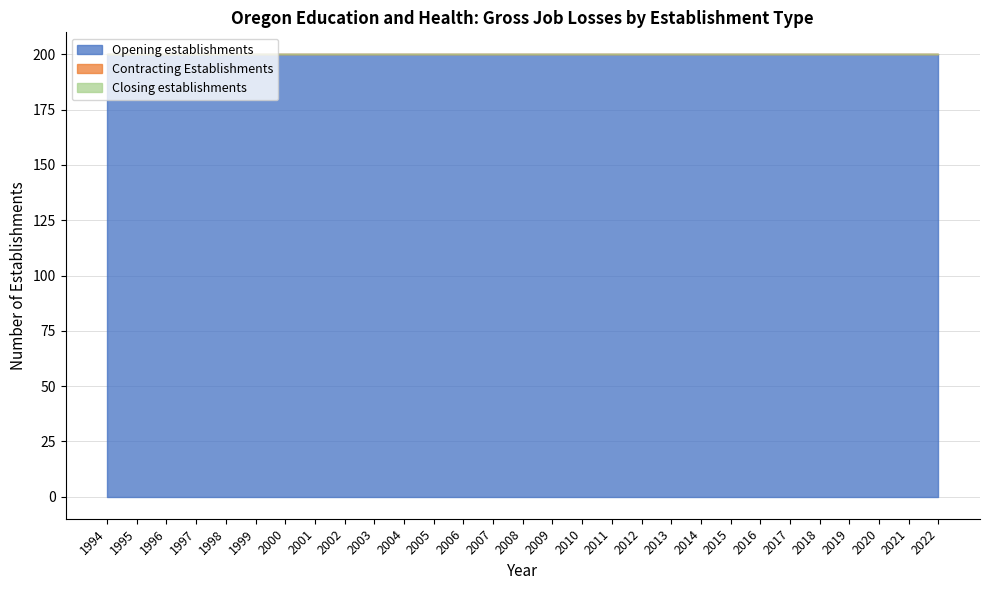

Which category has the lowest value in the Opening establishments series?

1994